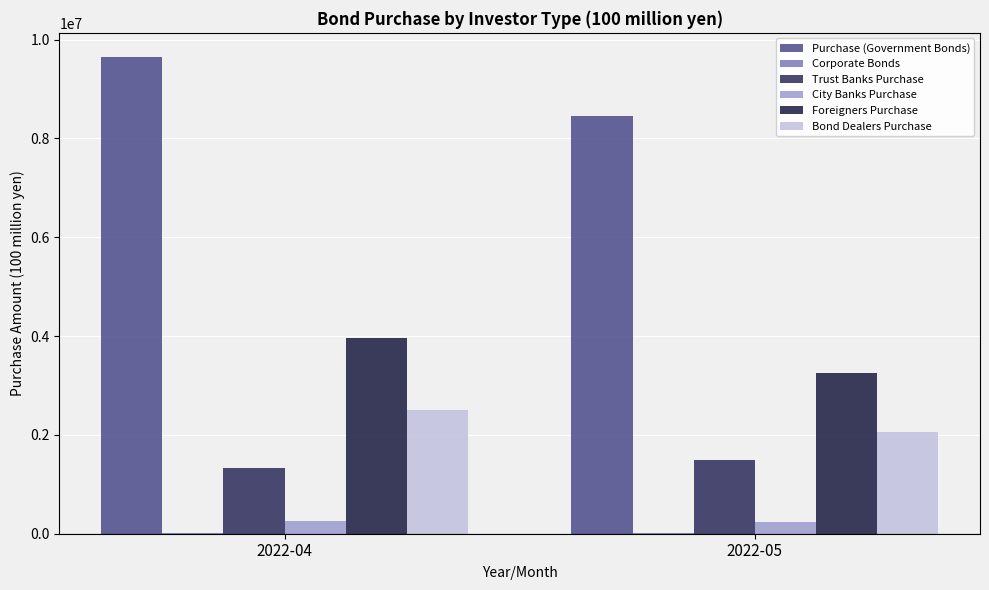

Reading left to right, what are all the values shown in this chart?

Purchase (Government Bonds): 9655470	8464286
Corporate Bonds: 11475	9544
Trust Banks Purchase: 1332657	1496745
City Banks Purchase: 256248	246307
Foreigners Purchase: 3964061	3257400
Bond Dealers Purchase: 2510750	2058717